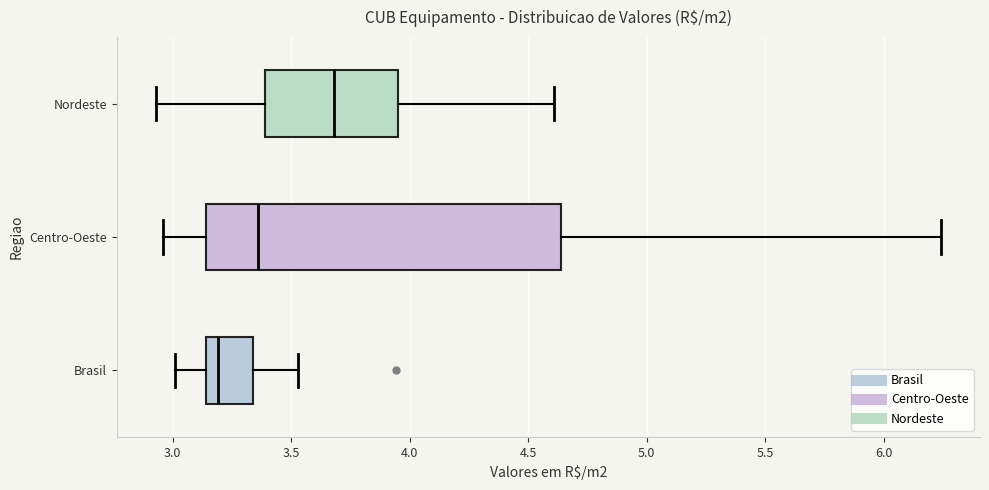

Reading bottom to top, read every box against the x-axis: the position of its median line, the range the box covers, and the ends of its whiskers. The values are not printed on the chart, so give them approximately, as read against the axis.

Brasil: median 3.20, box 3.15 to 3.35, whiskers 3.00 to 3.55
Centro-Oeste: median 3.35, box 3.15 to 4.65, whiskers 2.95 to 6.25
Nordeste: median 3.70, box 3.40 to 3.95, whiskers 2.95 to 4.60